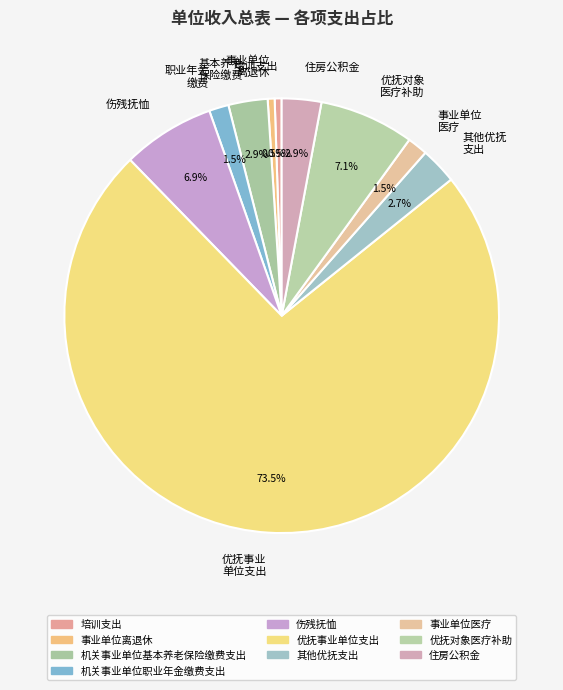

Does any single category account for the majority?

Yes